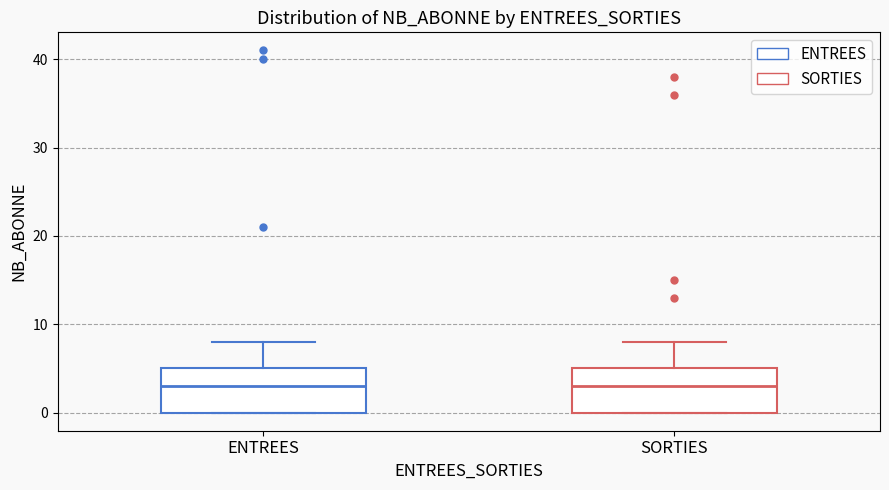

Reading left to right, read every box against the y-axis: the position of its median line, the range the box covers, and the ends of its whiskers. The values are not printed on the chart, so give them approximately, as read against the axis.

ENTREES: median 3, box 0 to 5, whiskers 0 to 8
SORTIES: median 3, box 0 to 5, whiskers 0 to 8